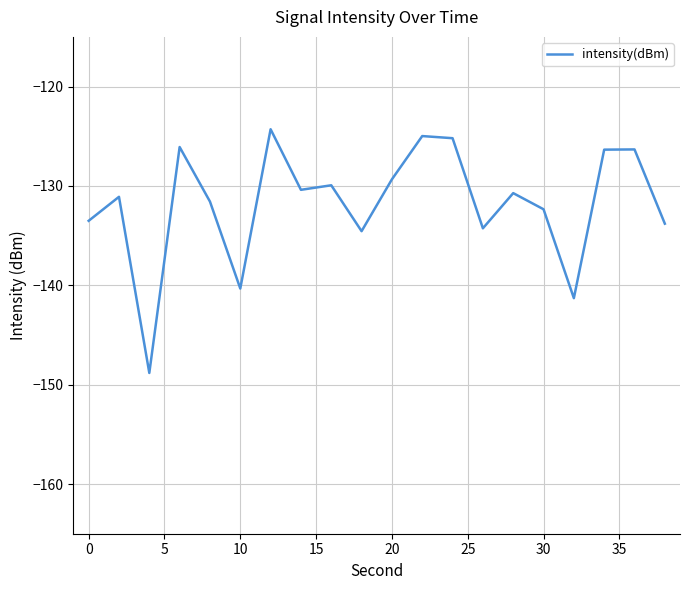

What is the greatest value displayed?

-124.3